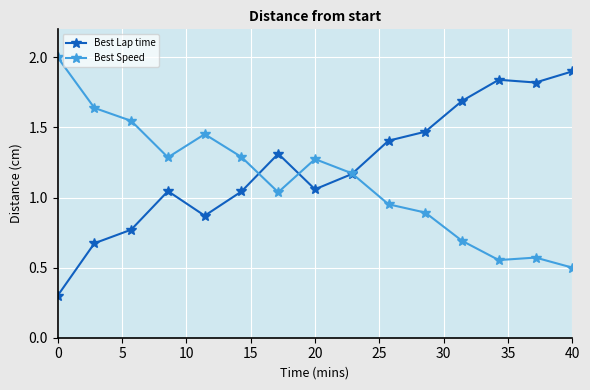

How many lines are shown in the chart?

2